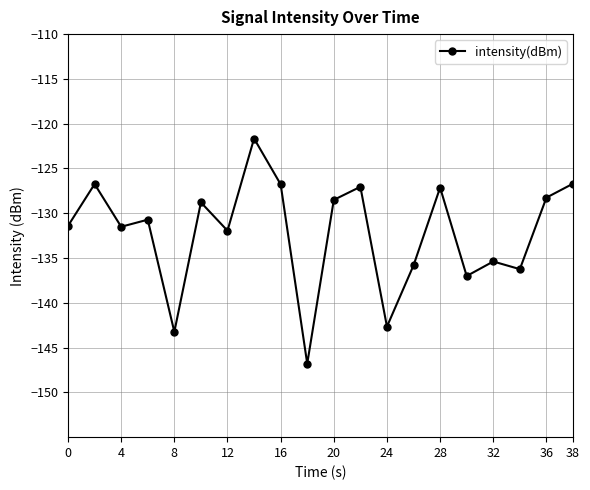

What is the difference between the maximum and minimum values?

25.1